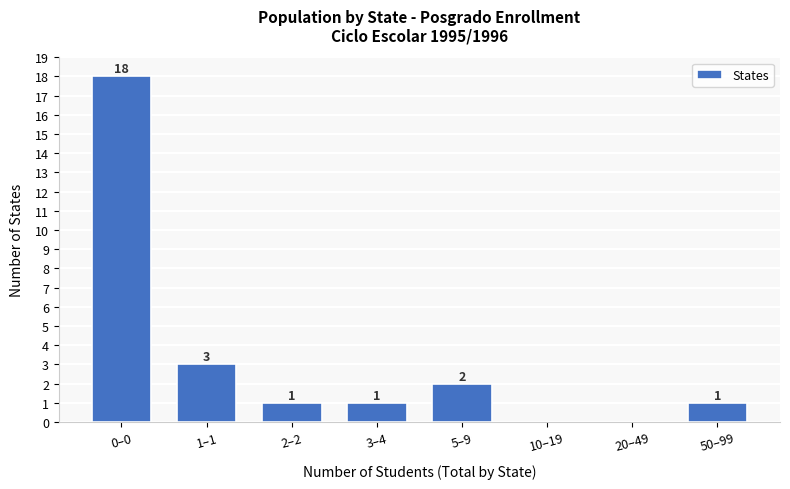

Reading right to left, transcribe all the data shown in this chart.

50–99=1	20–49=0	10–19=0	5–9=2	3–4=1	2–2=1	1–1=3	0–0=18